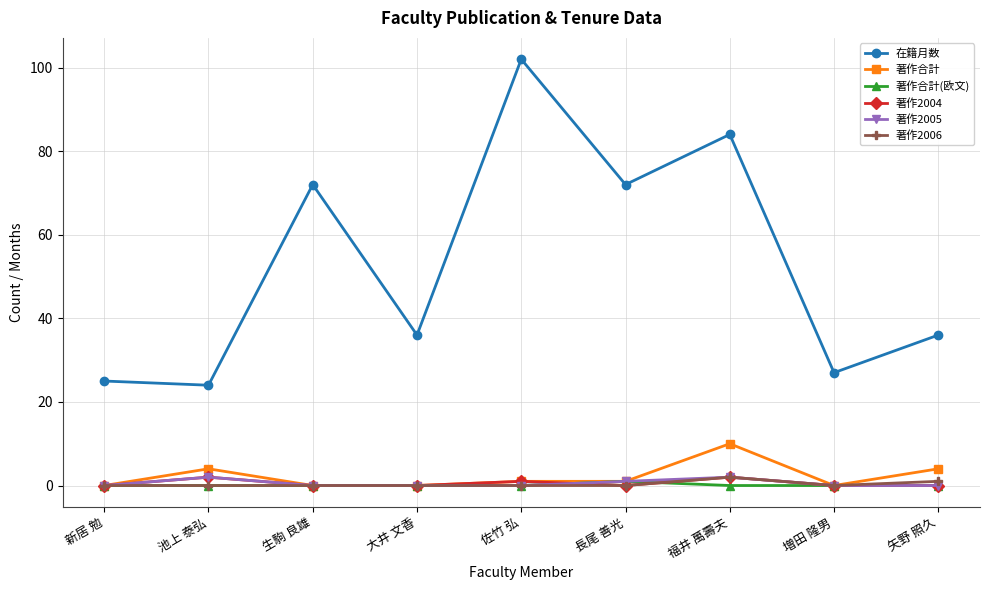

What is the label of the 3rd point from the left?

生駒 良雄